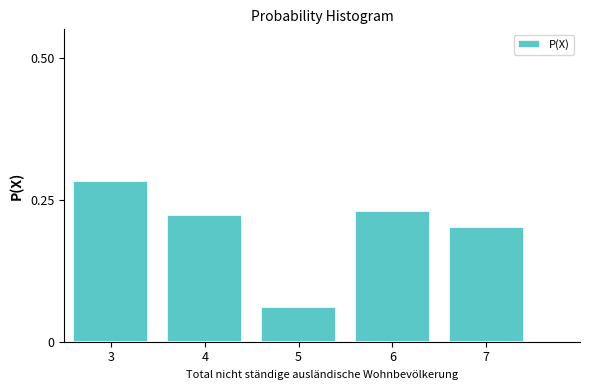

The value at 3 is 0.1. True or false?

False